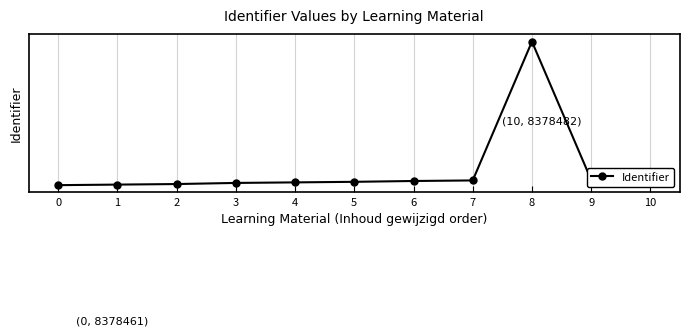

How many points are higher than both their immediate neighbors (excluding endpoints)?

1